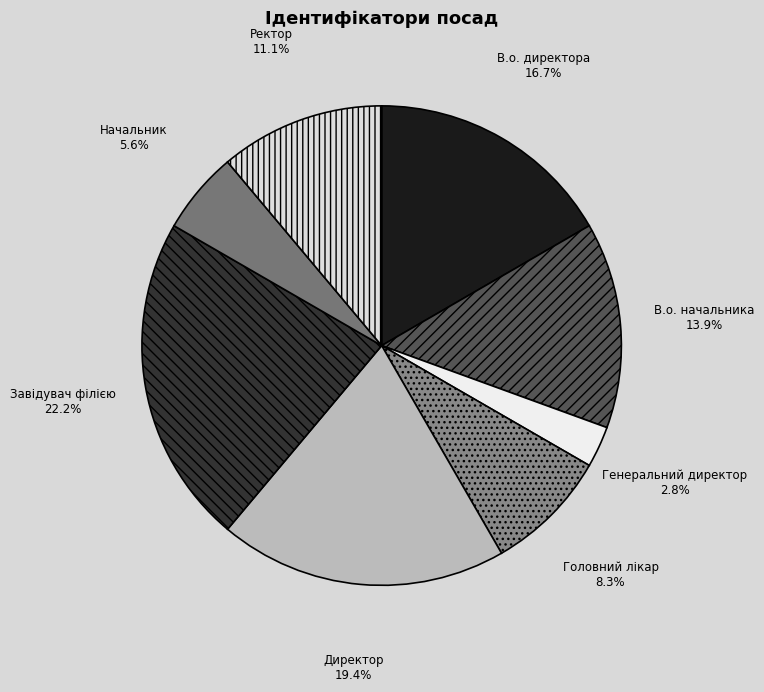

Which slice is the smallest?

Генеральний директор